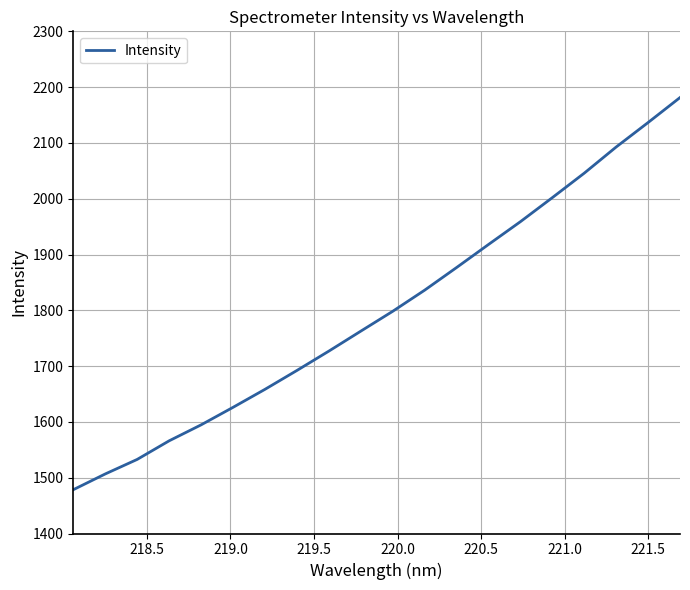

What is the maximum value shown in the chart?

2181.3